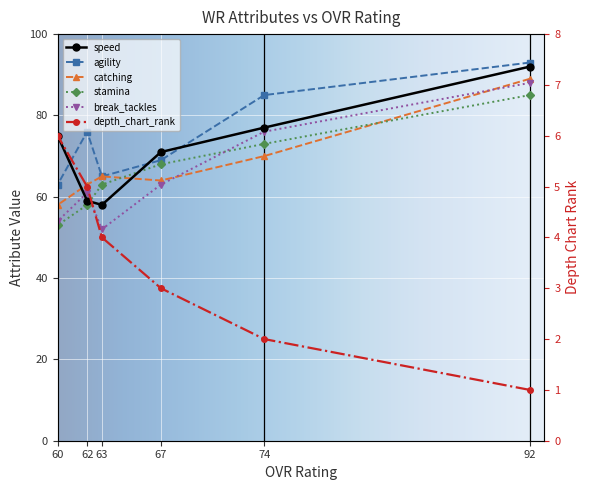

In break_tackles, how many points are lower than both neighbors (excluding endpoints)?

1